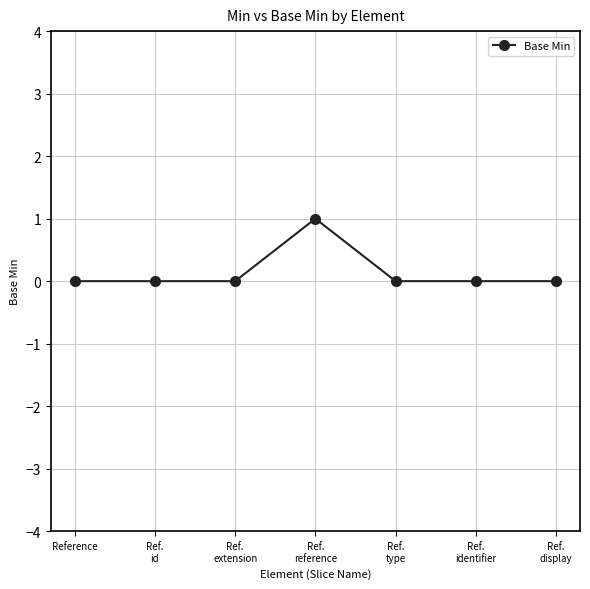

What is the value of the 4th point from the left?

1